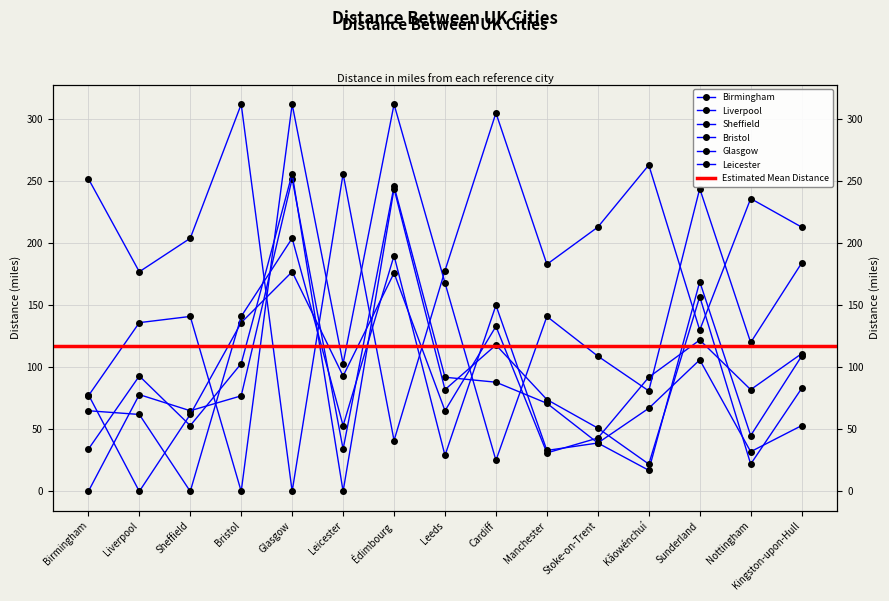

List the series in order of their peak value, highest first.

Bristol, Glasgow, Leicester, Birmingham, Sheffield, Liverpool